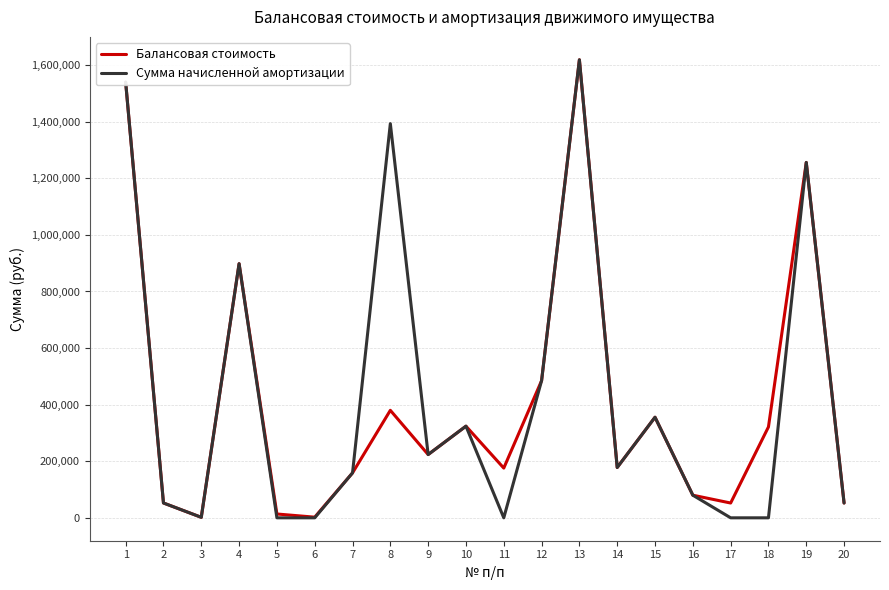

At which label is Сумма начисленной амортизации closest to 809489?

4